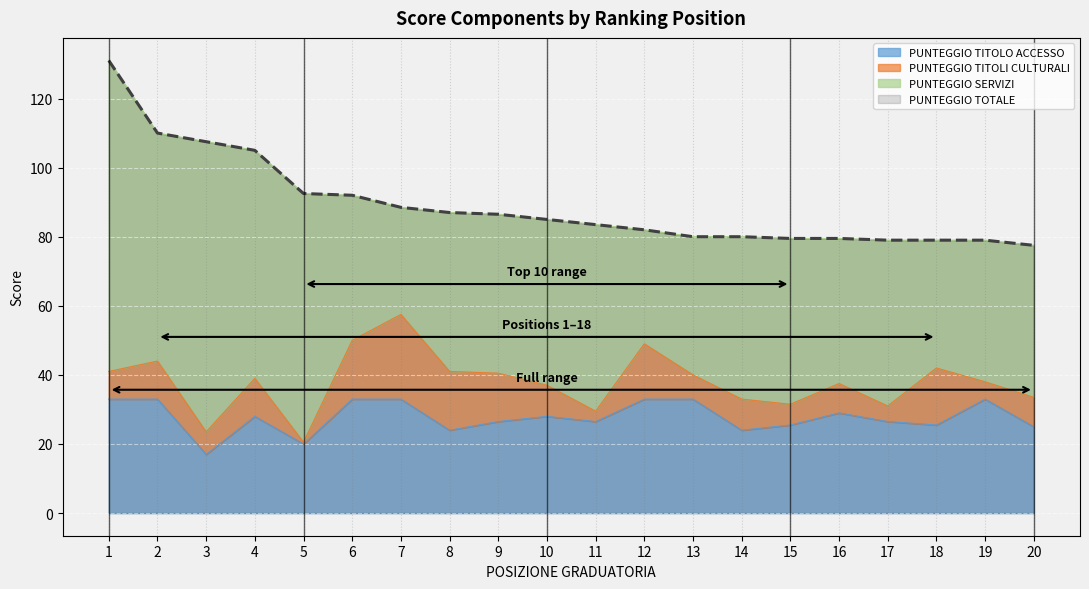

The value of PUNTEGGIO TITOLO ACCESSO at 11 is 26.5. True or false?

True